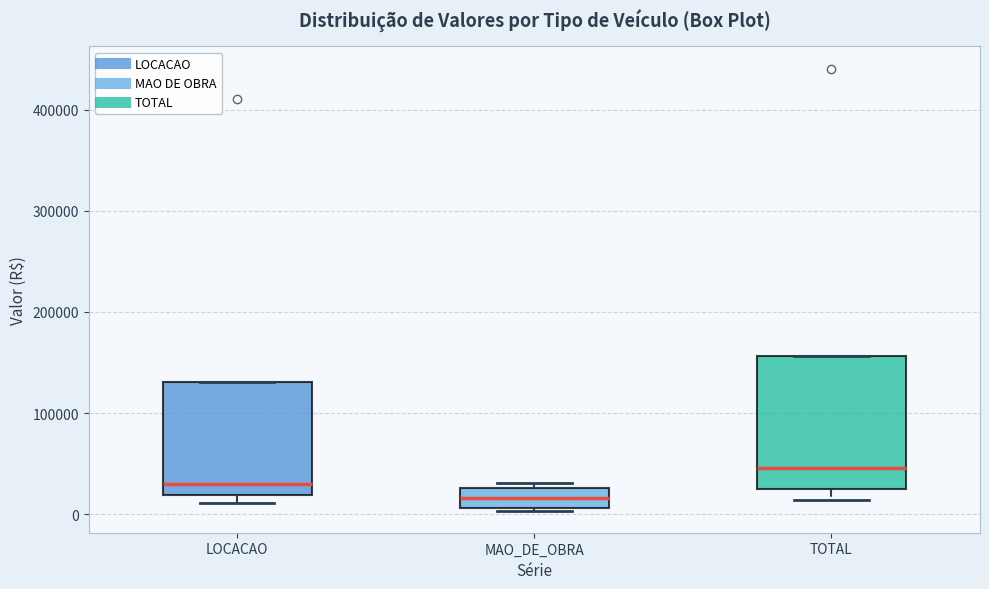

Where is the lower edge of the box for LOCACAO on the y-axis? The values are not printed on the chart, so give them approximately, as read against the axis.

20000